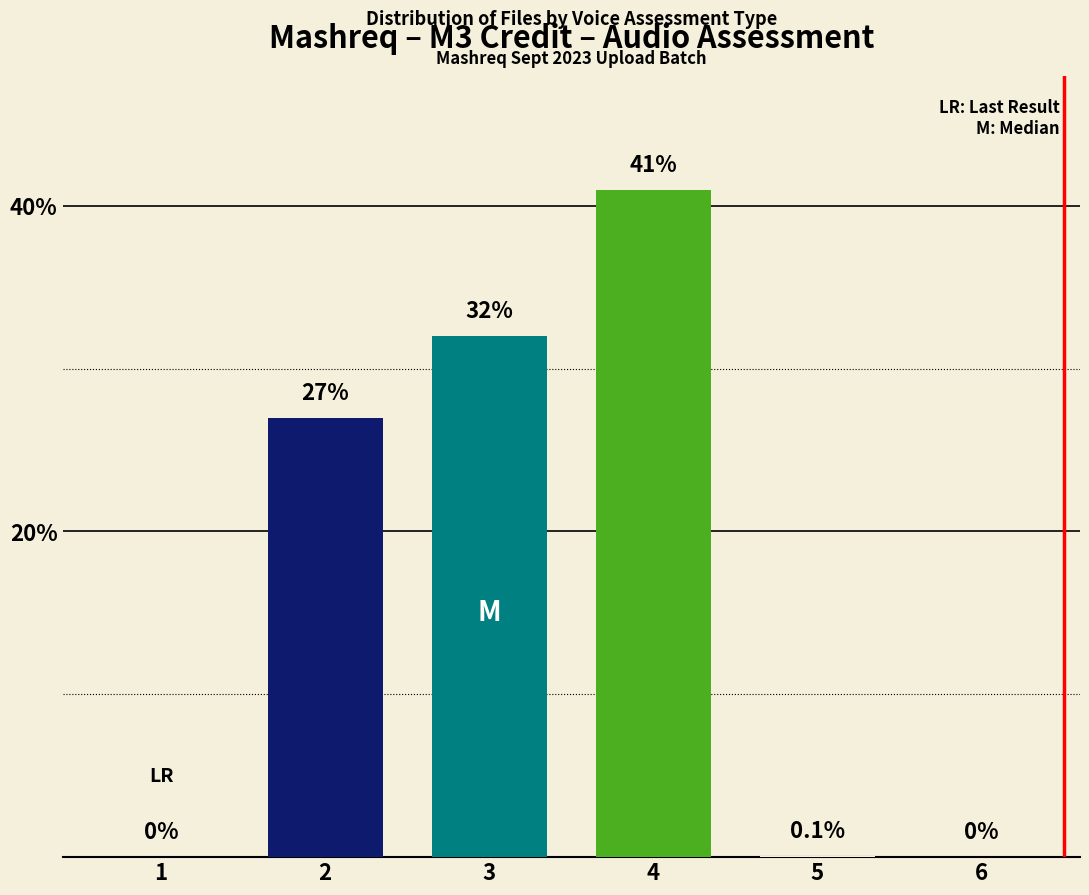

True or false: the data shows 0.0 at 1.

True